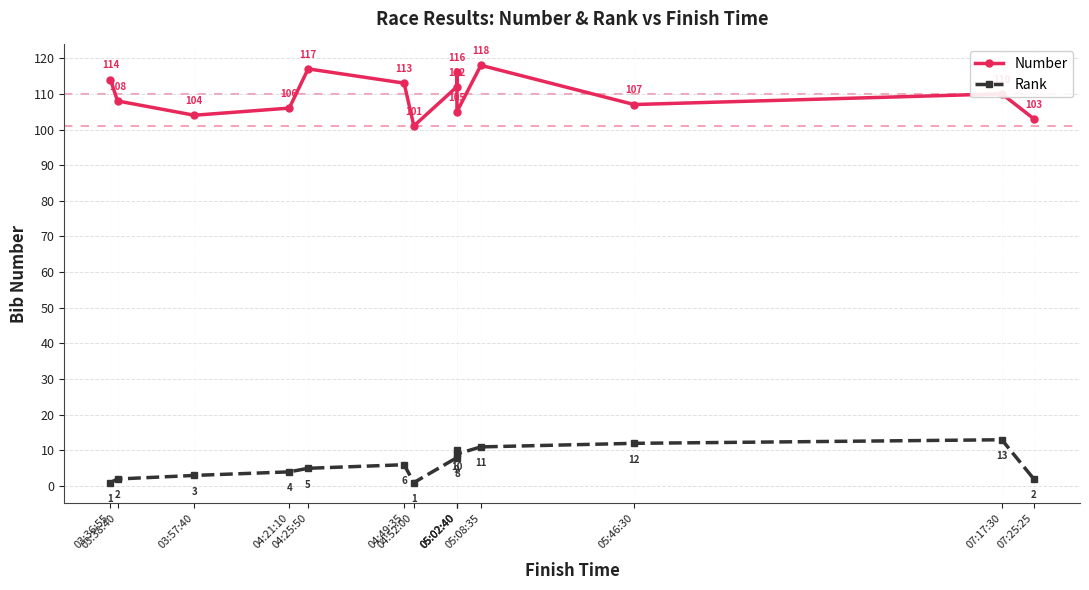

At how many categories does at least one series exceed 44?

14